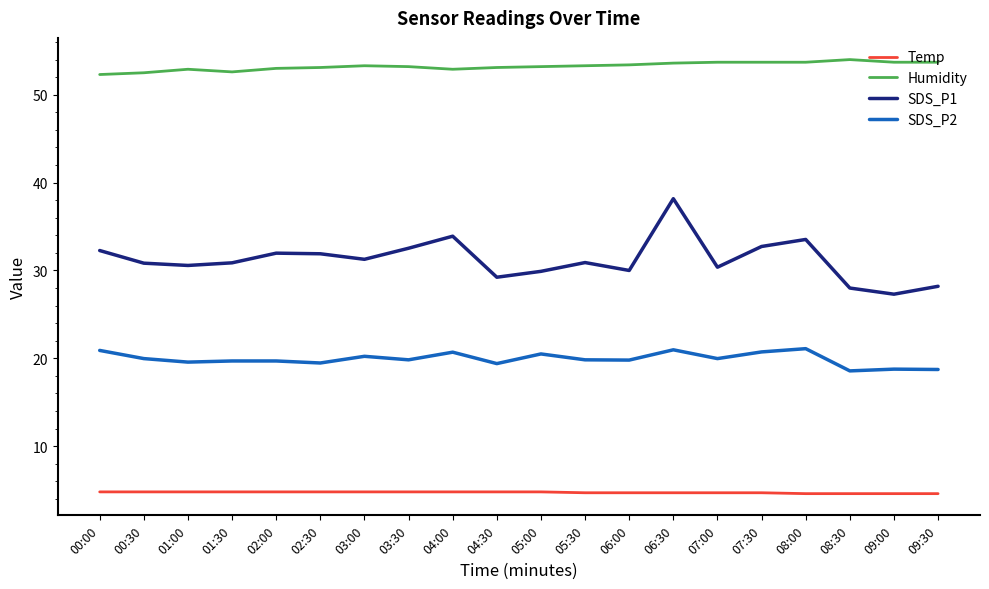

What position from the right is 04:30?

11